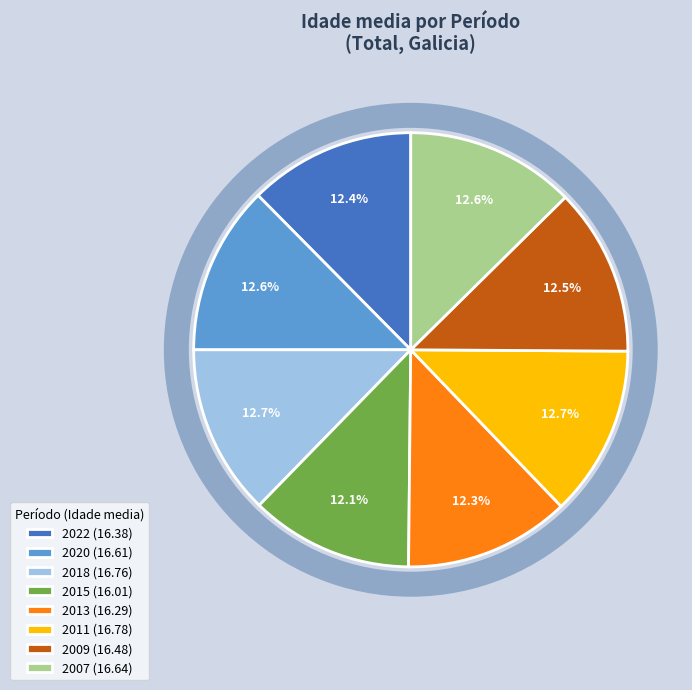

What is the ratio of the value at 2009 (16.48) to the value at 2018 (16.76)?

1.0